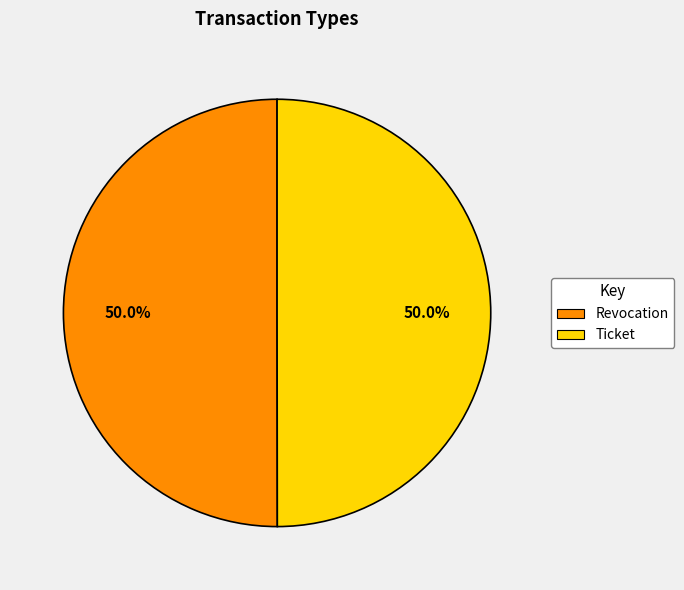

What percentage is NOT represented by Revocation?

50.0%